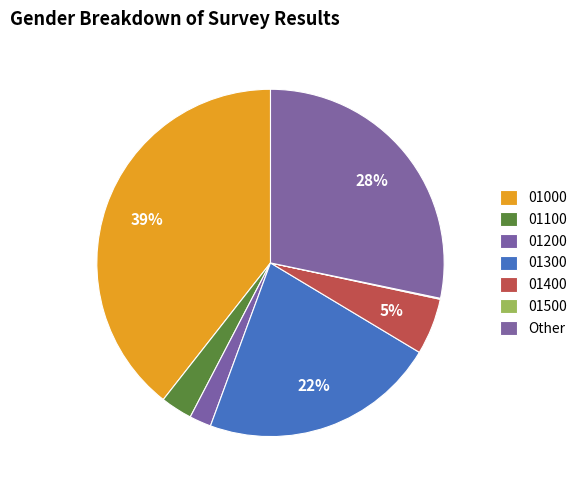

To the nearest percent, what is the average slice percentage?

14%